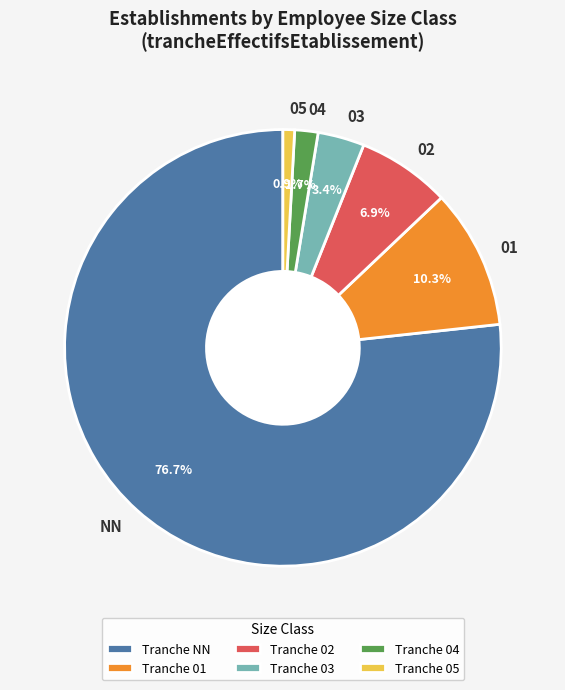

Count the number of slices in the pie.

6